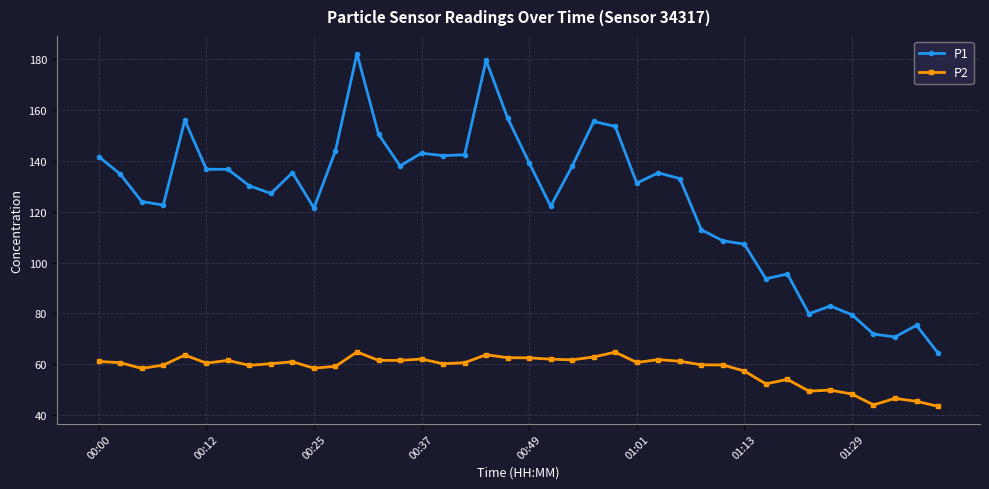

Which series has the largest total across all categories?

P1